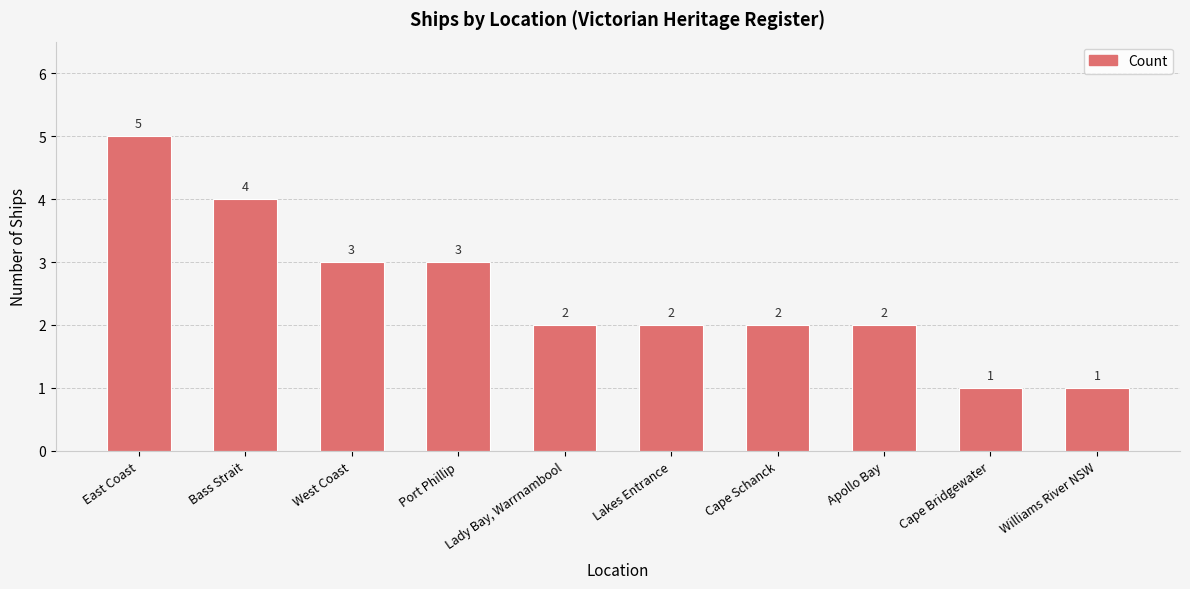

Reading left to right, transcribe all the data shown in this chart.

5	4	3	3	2	2	2	2	1	1